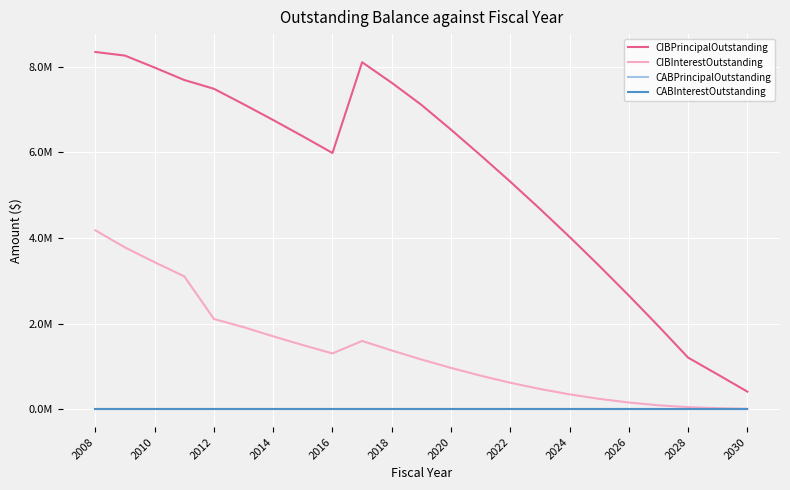

Does the chart display data point markers on the line(s)?

No